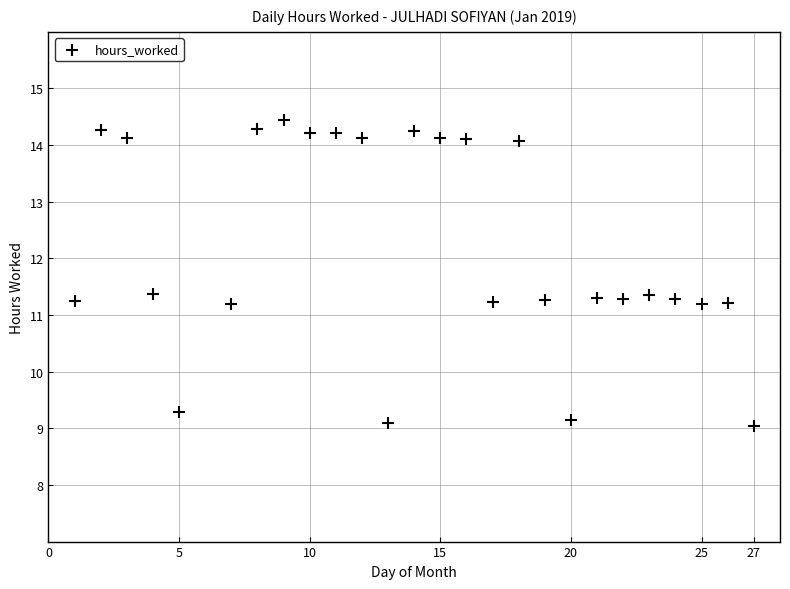

What is the range of X values (max minus min)?

26.0